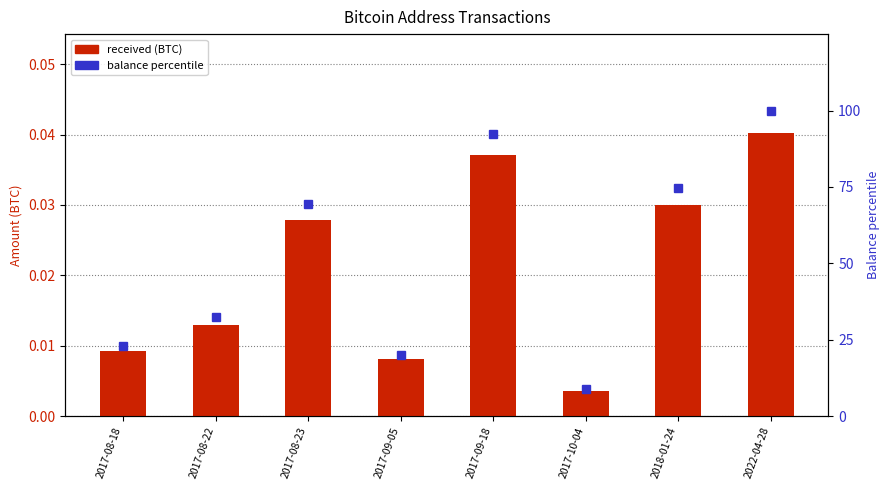

Reading left to right, extract all data points from this chart.

received (BTC): 0.0	0.0	0.0	0.0	0.0	0.0	0.0	0.0
balance percentile: 23.0	32.3	69.4	20.1	92.2	8.9	74.6	100.0